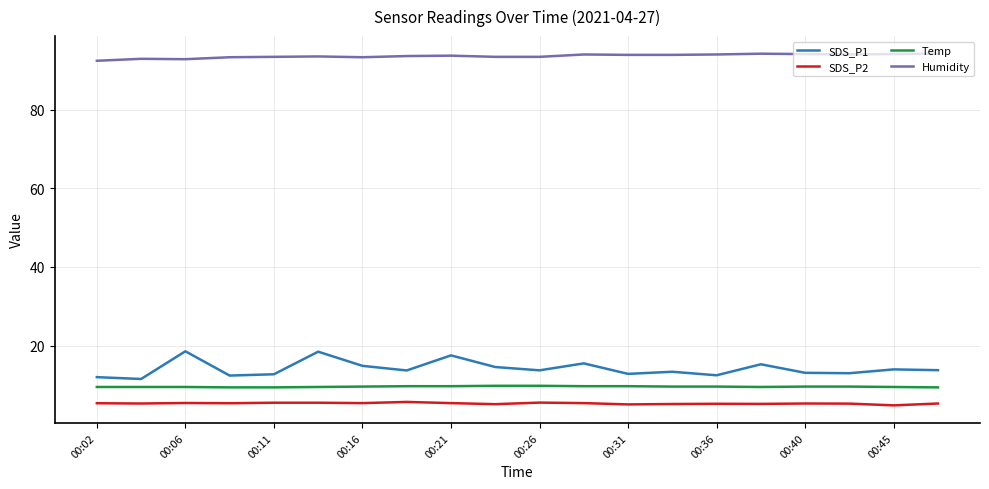

Which series has the largest total across all categories?

Humidity